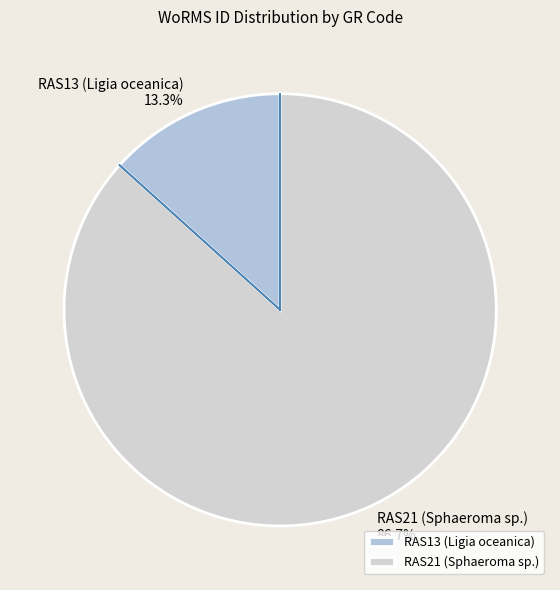

To the nearest percent, what is the average slice percentage?

50%